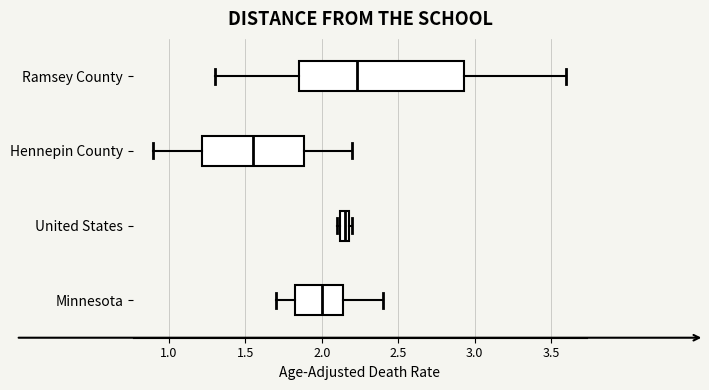

Which box's median line is the furthest to the right?

Ramsey County